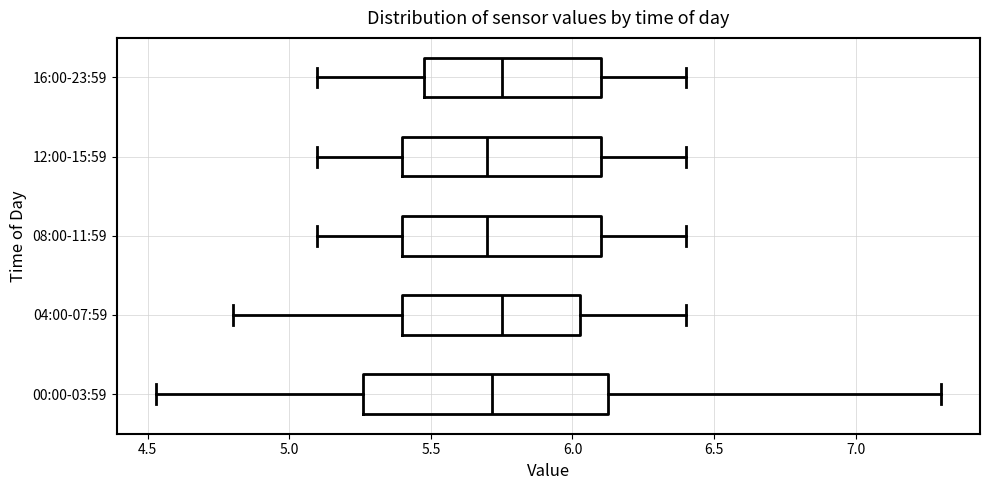

Reading bottom to top, transcribe this box plot: for each box, give where its median line is, the range the box spans, and where its two whiskers end, as read against the x-axis. The values are not printed on the chart, so give them approximately, as read against the axis.

00:00-03:59: median 5.70, box 5.25 to 6.15, whiskers 4.55 to 7.30
04:00-07:59: median 5.75, box 5.40 to 6.05, whiskers 4.80 to 6.40
08:00-11:59: median 5.70, box 5.40 to 6.10, whiskers 5.10 to 6.40
12:00-15:59: median 5.70, box 5.40 to 6.10, whiskers 5.10 to 6.40
16:00-23:59: median 5.75, box 5.50 to 6.10, whiskers 5.10 to 6.40